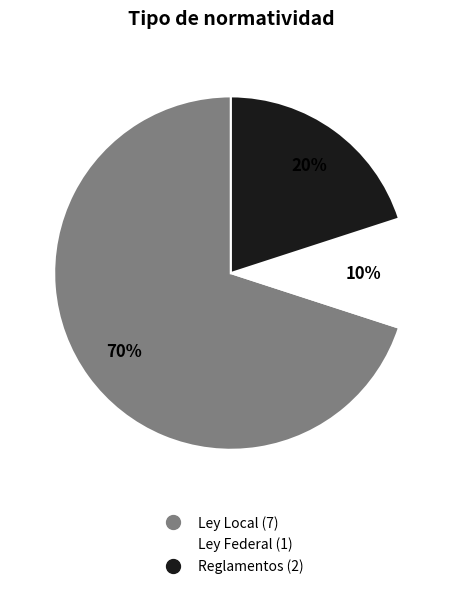

How many segments does this pie chart have?

3